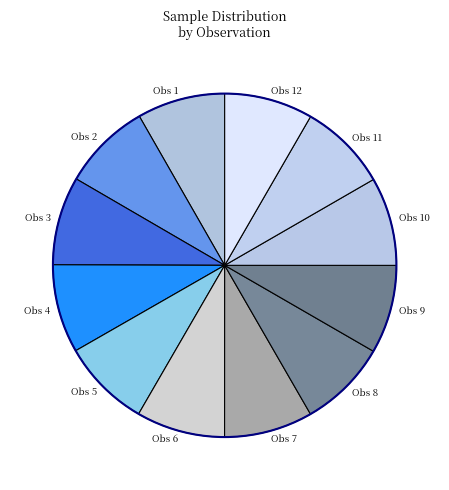

How many segments does this pie chart have?

12